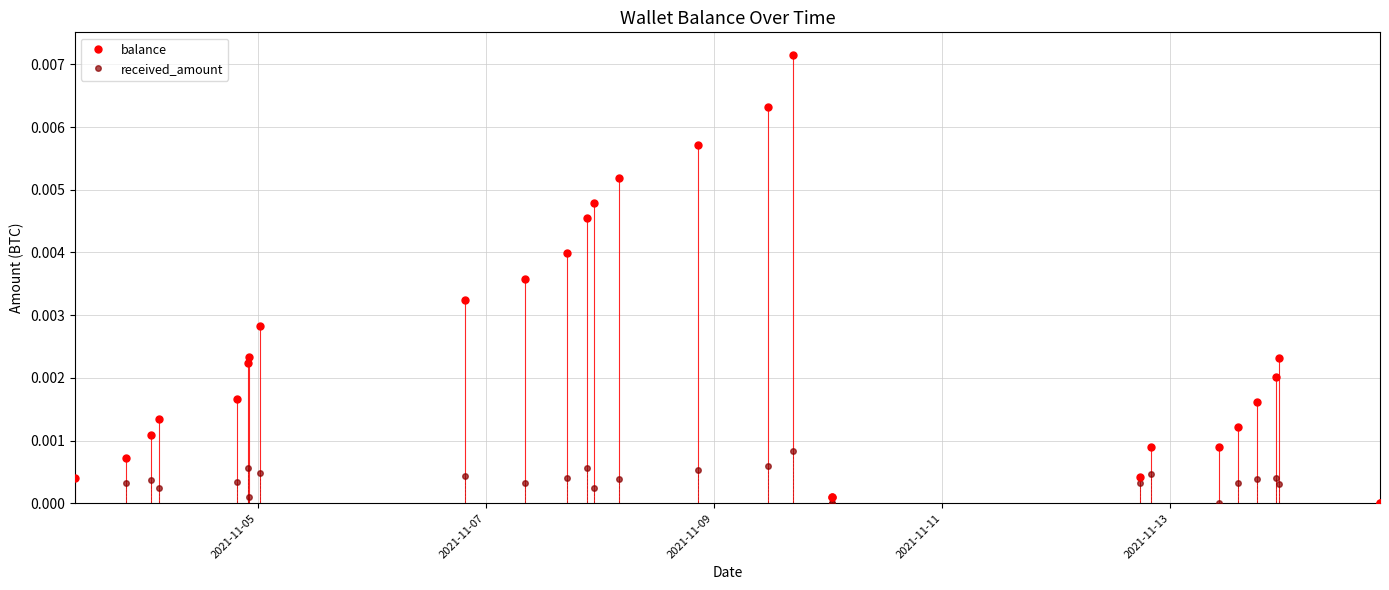

Is the value of received_amount at 8 greater than the value of balance at 10?

No